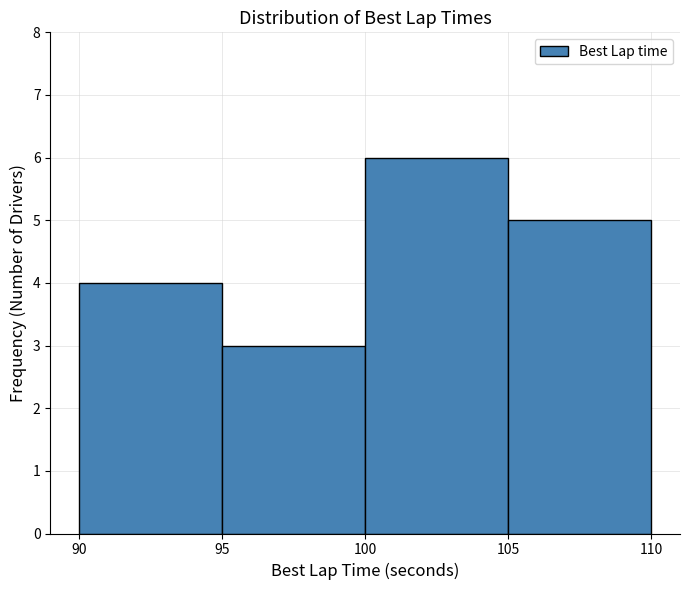

What is the height of the bar covering 95 to 100 on the x-axis? The values are not printed on the chart, so give them approximately, as read against the axis.

3